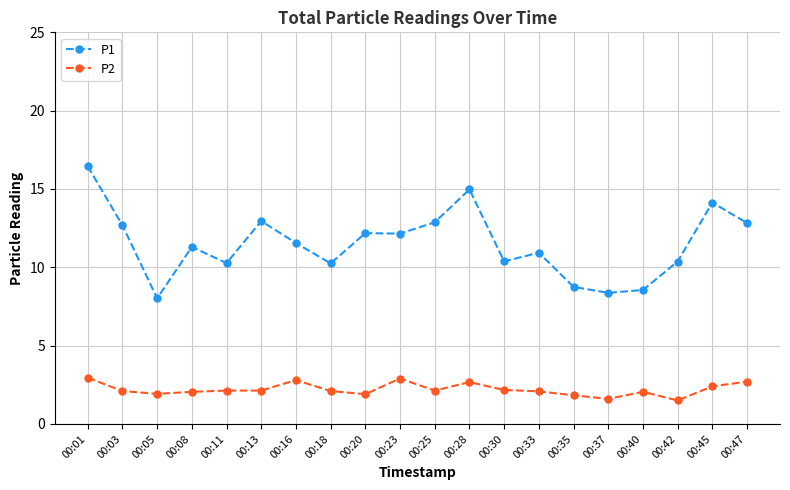

How many distinct data groups are displayed?

2